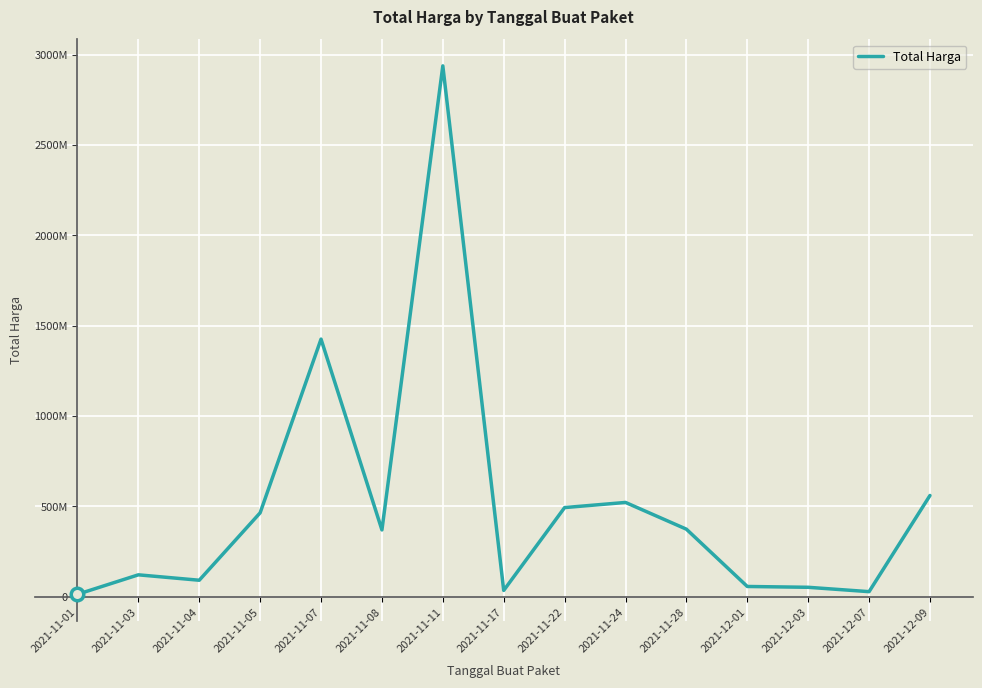

What is the sum of all values?

7539391710